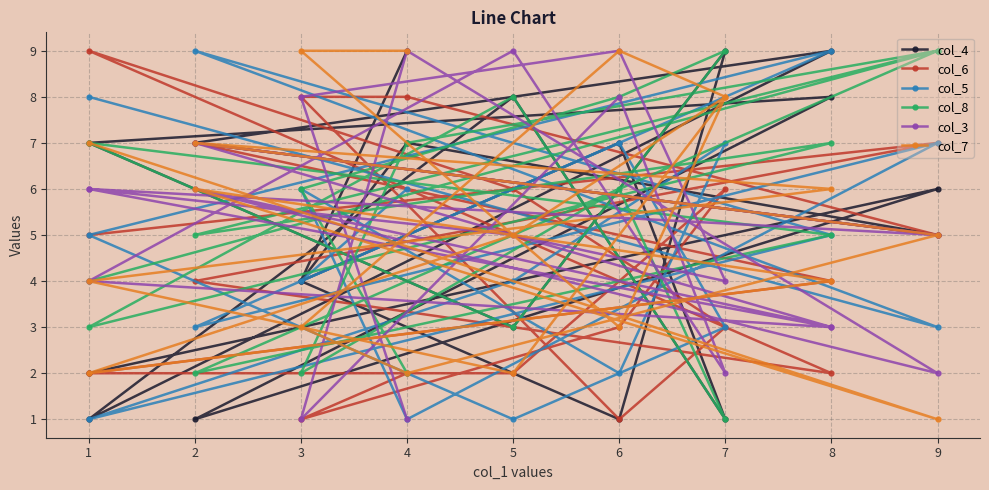

What is the value of the col_3 point at the 6th from the left?

6